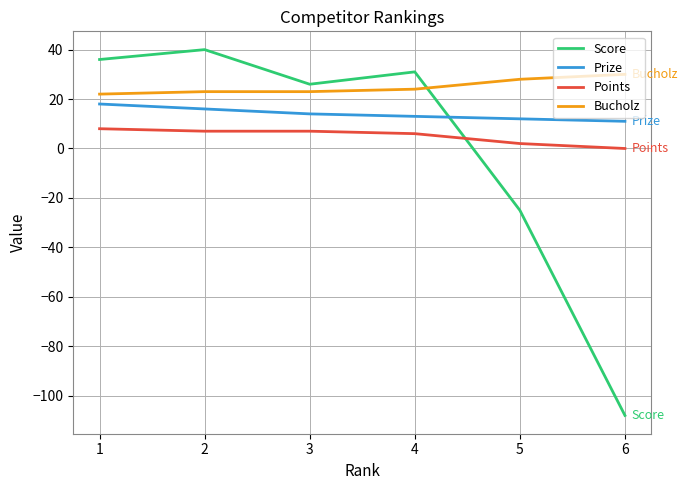

List the series in order of their peak value, highest first.

Score, Bucholz, Prize, Points